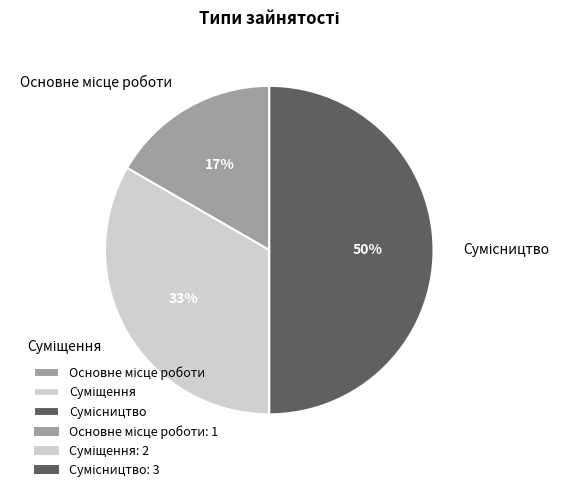

To the nearest percent, what is the average slice percentage?

33%